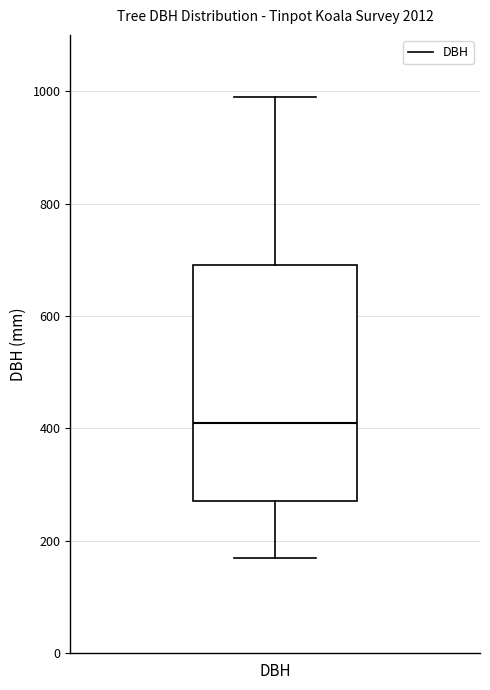

Transcribe this box plot: give where the median line is, the range the box spans, and where the two whiskers end, as read against the y-axis. The values are not printed on the chart, so give them approximately, as read against the axis.

median 420, box 280 to 700, whiskers 180 to 1000